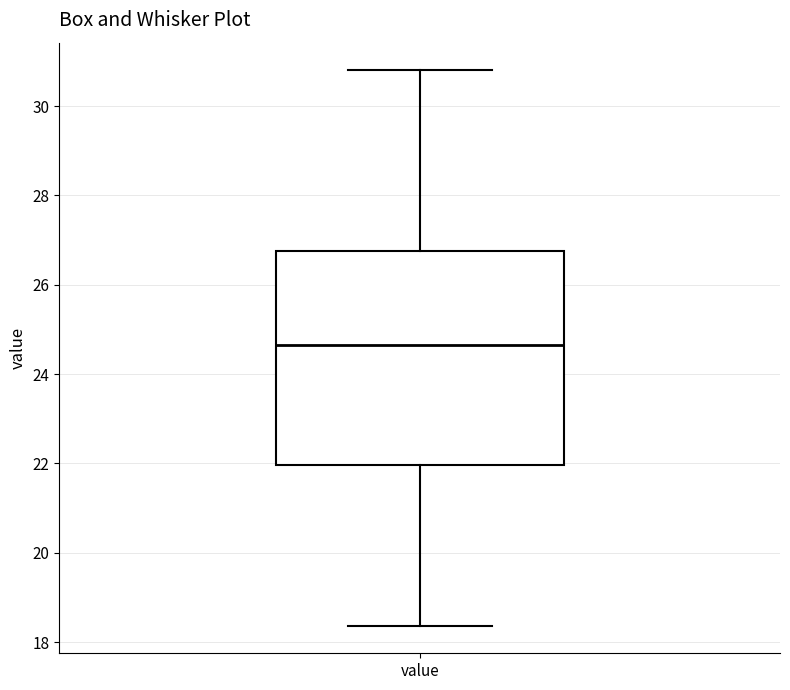

Transcribe this box plot: give where the median line is, the range the box spans, and where the two whiskers end, as read against the y-axis. The values are not printed on the chart, so give them approximately, as read against the axis.

median 24.6, box 22.0 to 26.8, whiskers 18.4 to 30.8